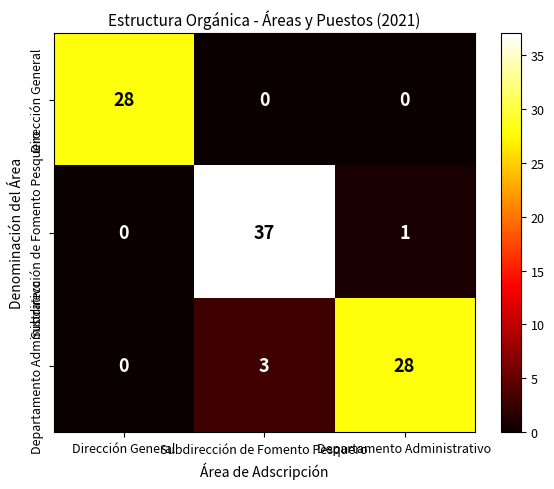

What is the maximum value shown in the chart?

37